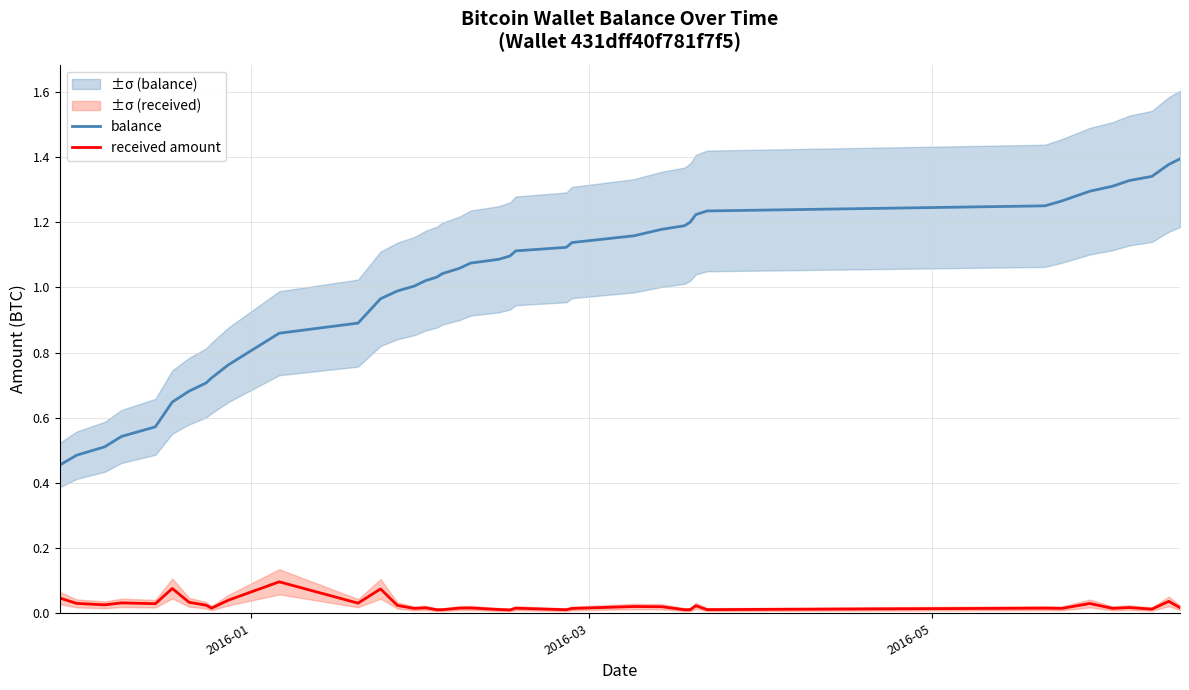

True or false: balance and received amount intersect in this chart.

False